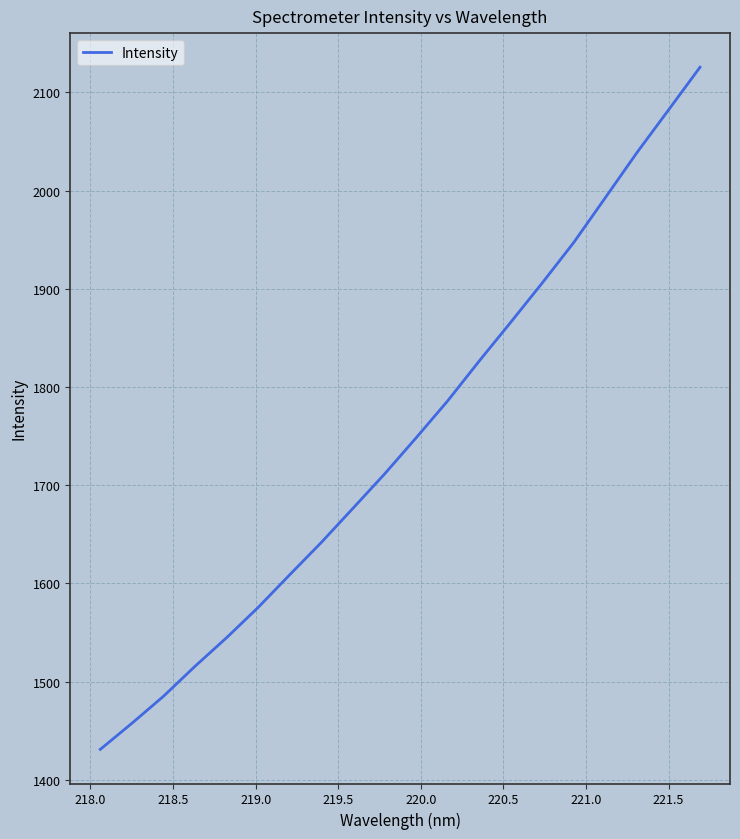

What is the difference between the maximum and minimum values?

694.6